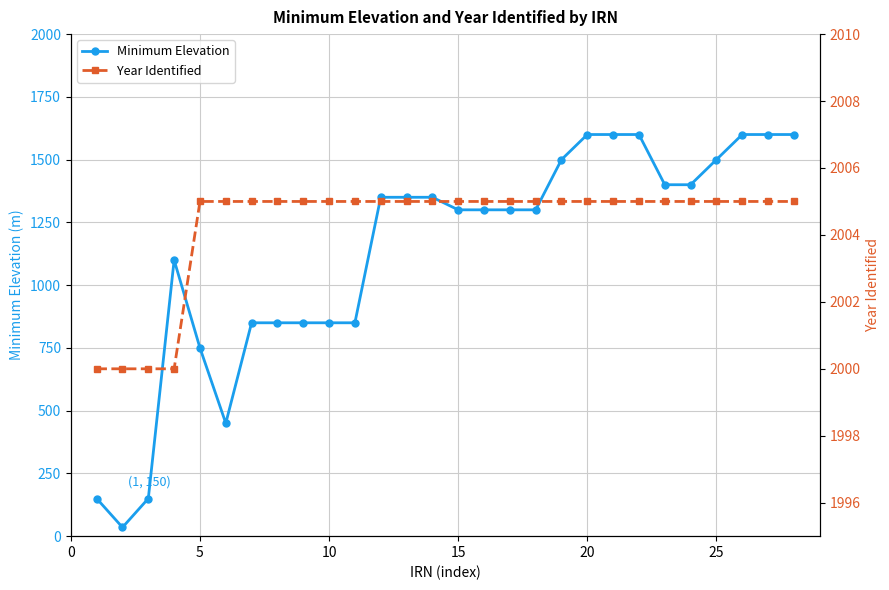

How many interior local valleys does the Minimum Elevation series have?

2